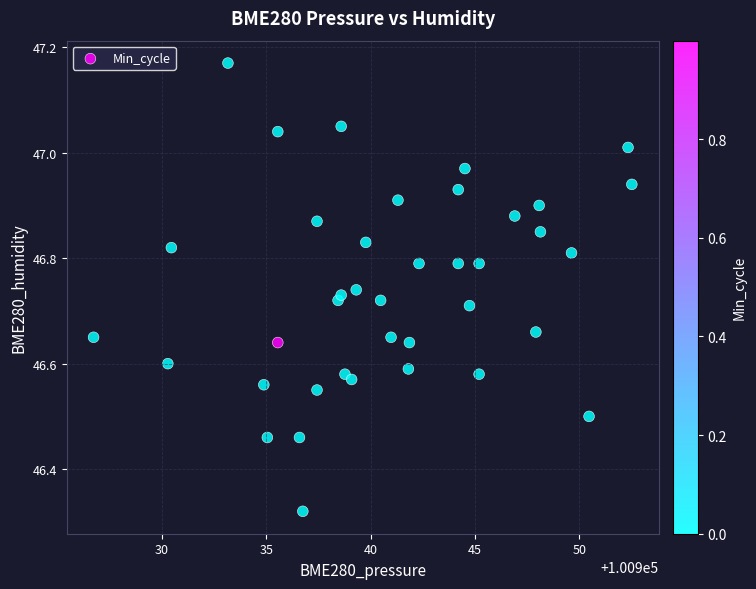

What is the range of X values (max minus min)?

25.8